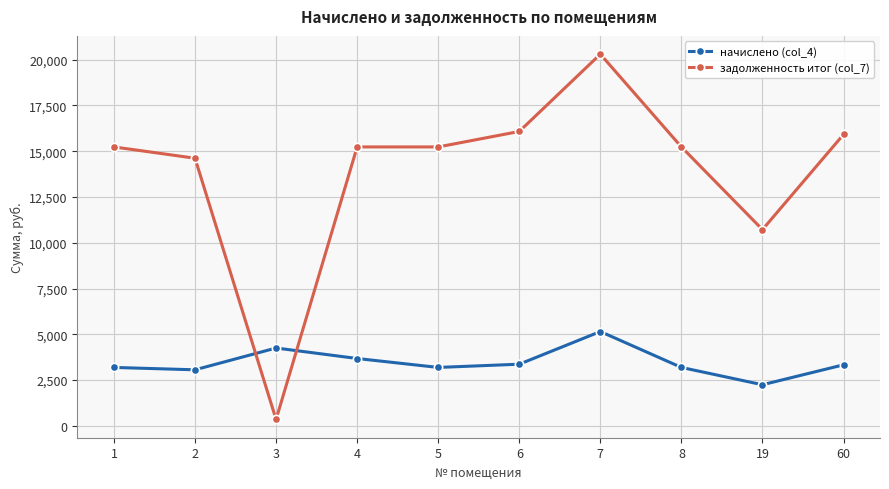

What is the approximate value of начислено (col_4) at 60?

3334.0